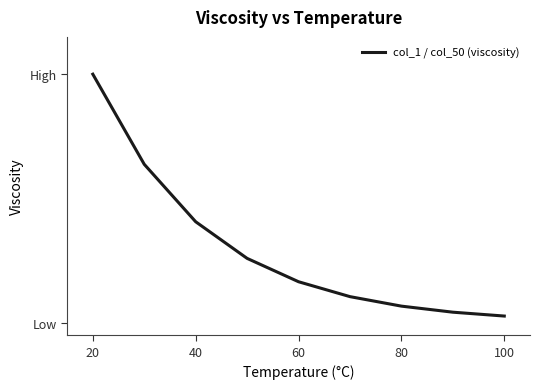

What is the greatest value displayed?

1.0